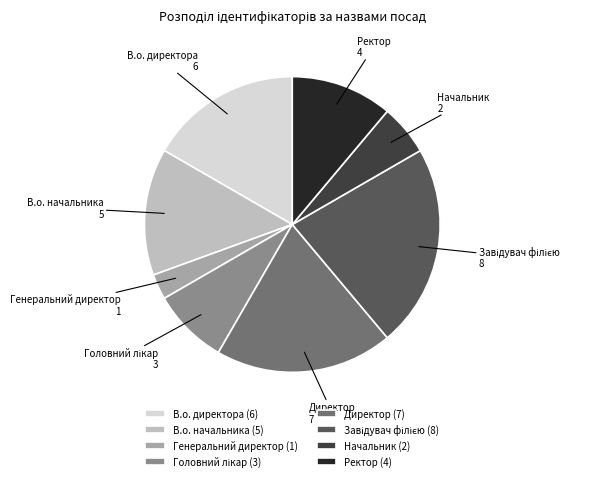

Which slice is the smallest?

Генеральний директор